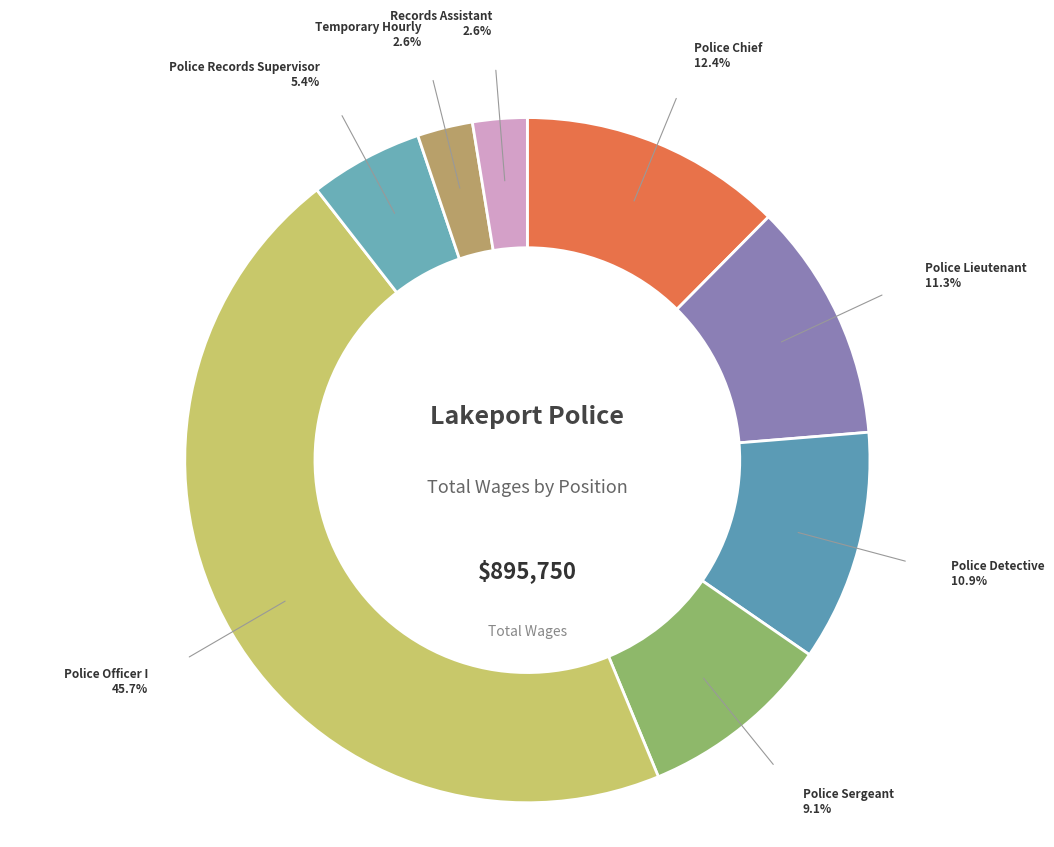

How many segments does this pie chart have?

8